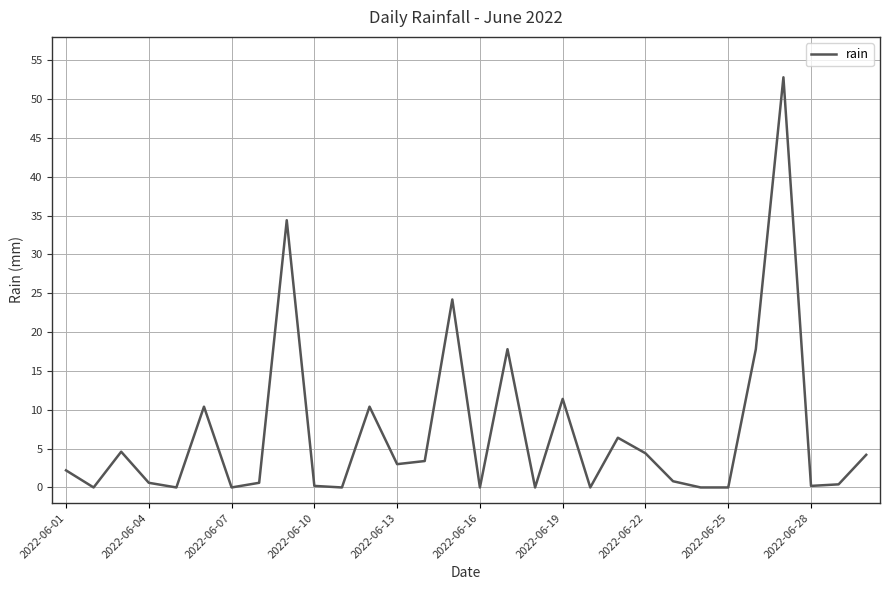

What is the greatest value displayed?

52.8